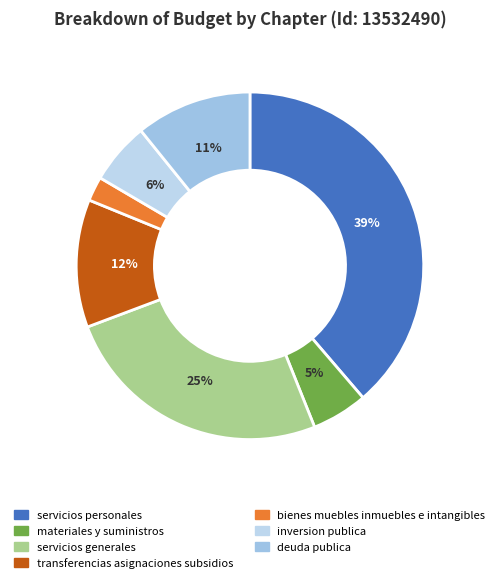

What is the smallest slice in the pie chart?

bienes muebles inmuebles e intangibles